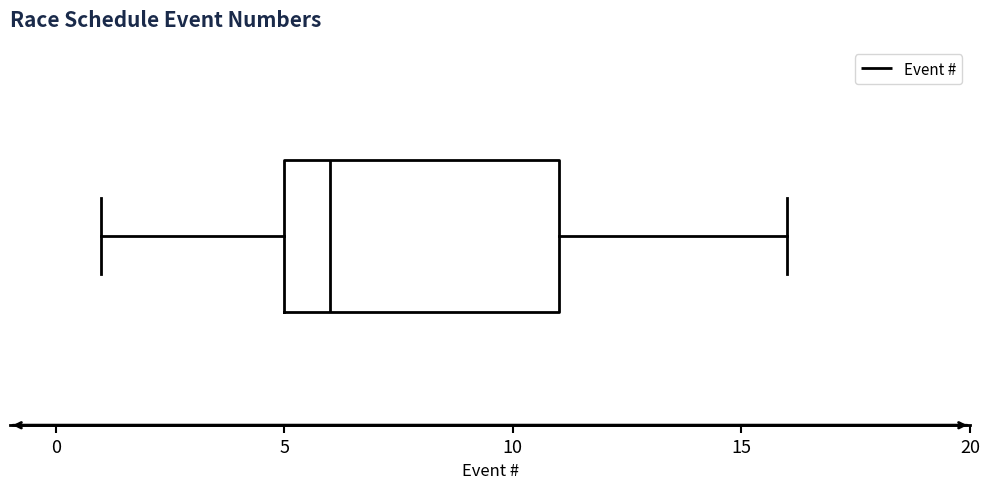

Read this box plot against the x-axis: the position of the median line, the range covered by the box, and the ends of both whiskers. The values are not printed on the chart, so give them approximately, as read against the axis.

median 6, box 5 to 11, whiskers 1 to 16